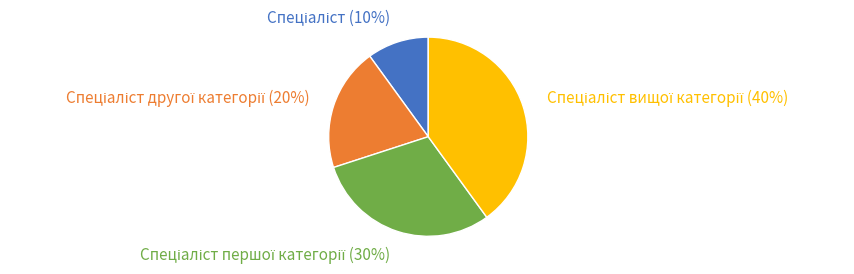

To the nearest percent, what is the average slice percentage?

25%